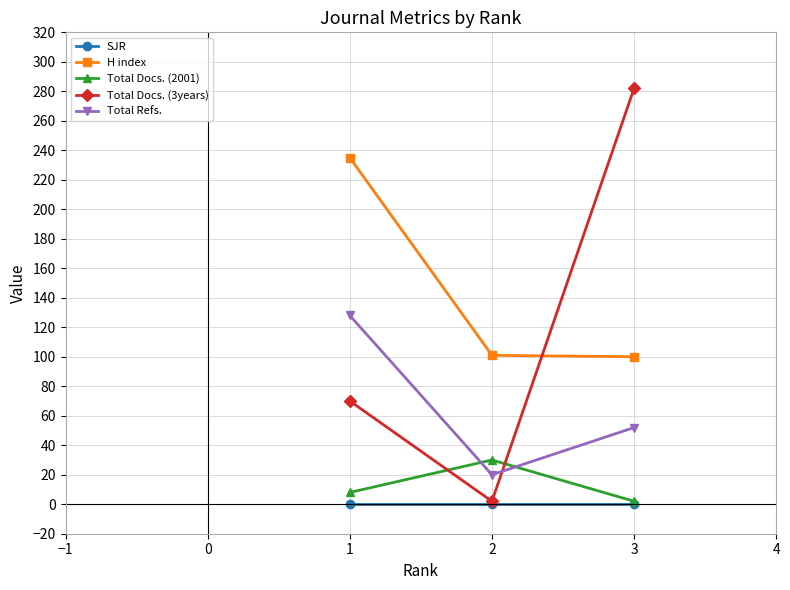

What is the greatest value displayed?

282